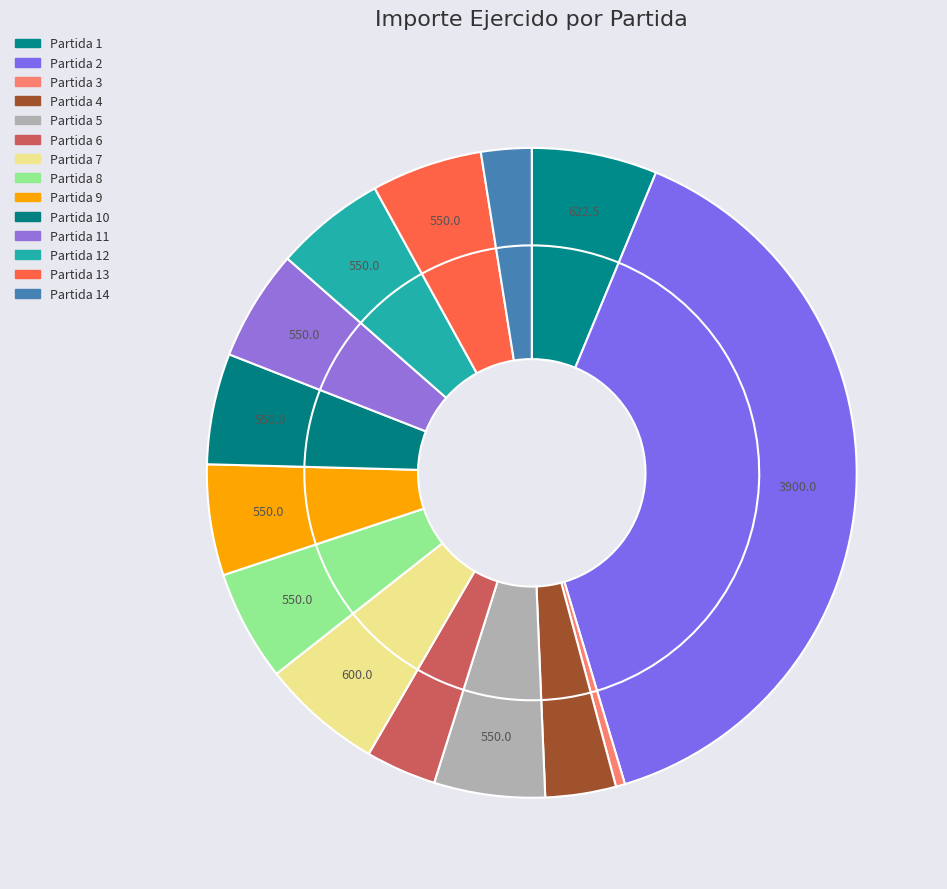

Is it true that 14 is 9% of the pie?

False